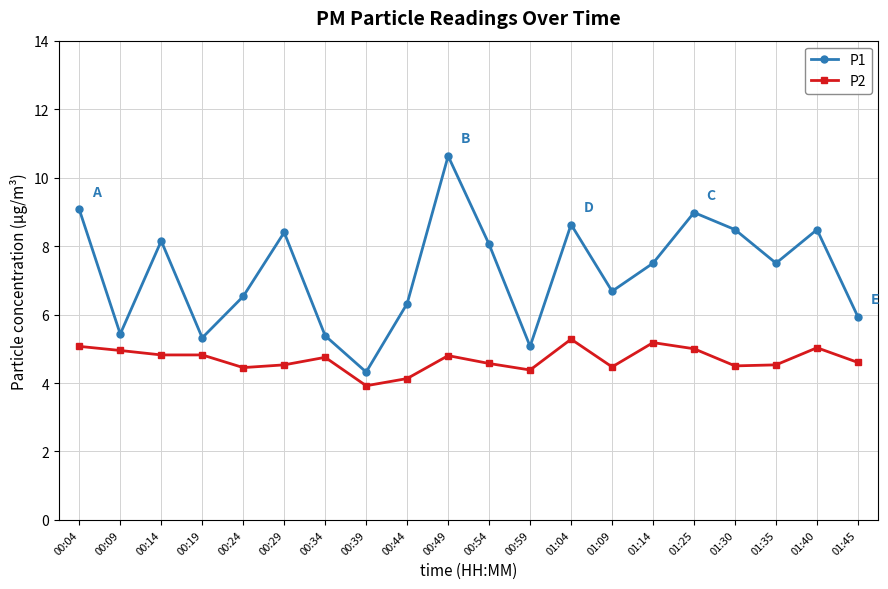

True or false: P1 and P2 cross at least once.

False